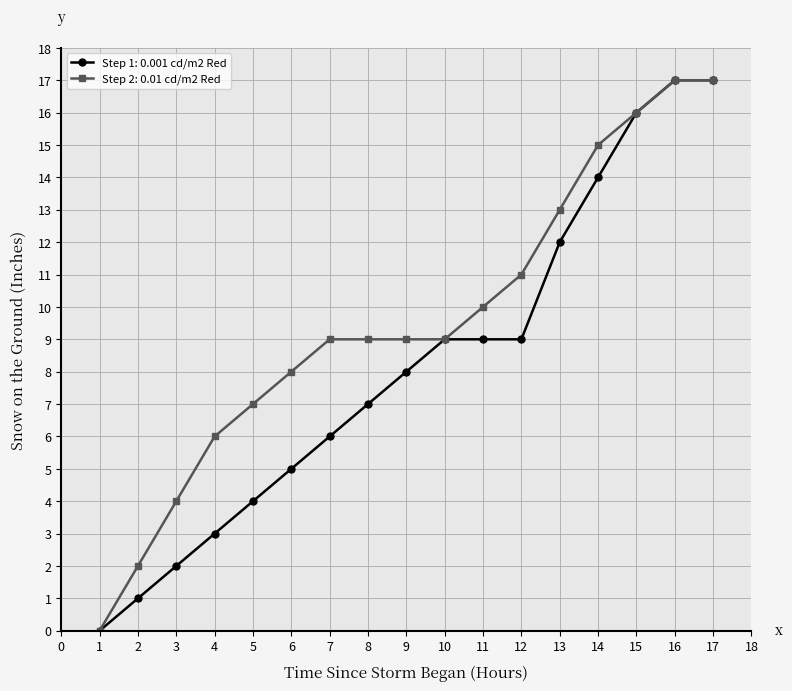

Is it true that Step 1: 0.001 cd/m2 Red equals 4 at 12?

False